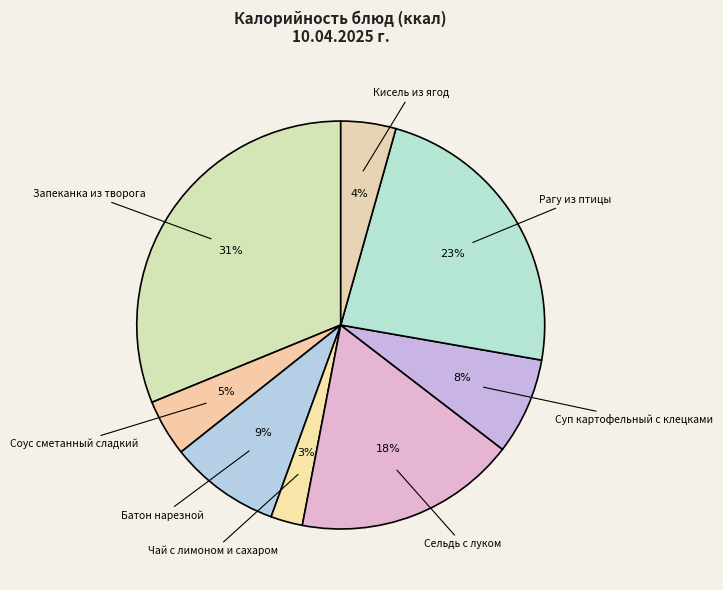

To the nearest percent, what is the average slice percentage?

12%